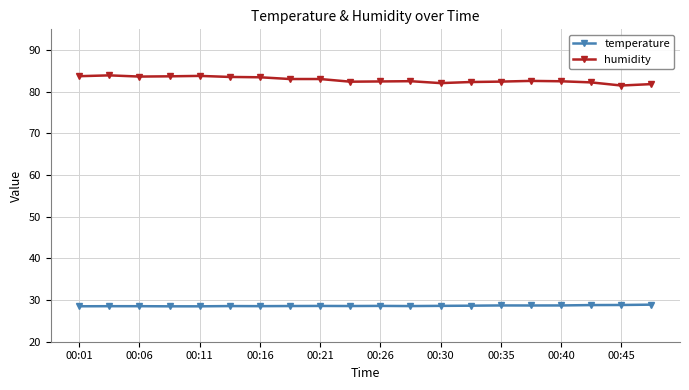

What is the sum of all humidity values?

1657.2